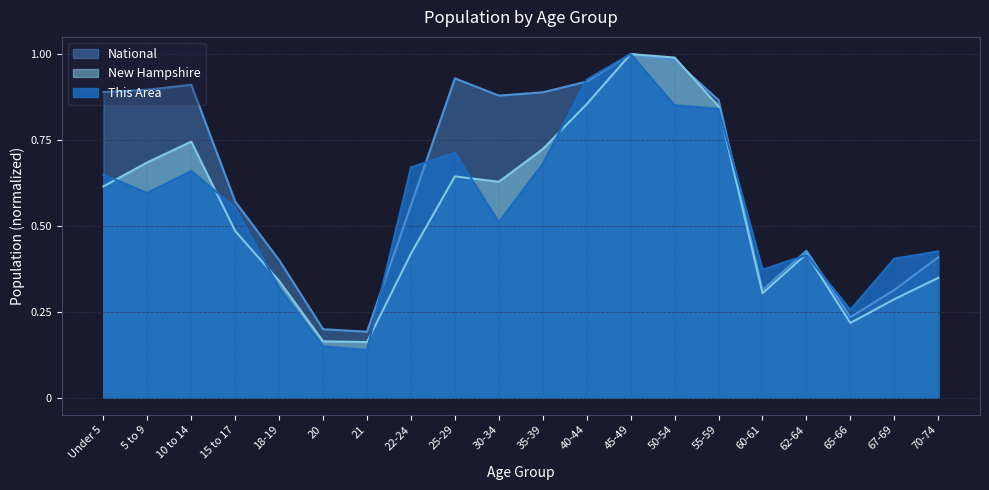

Count the number of categories in the chart.

20